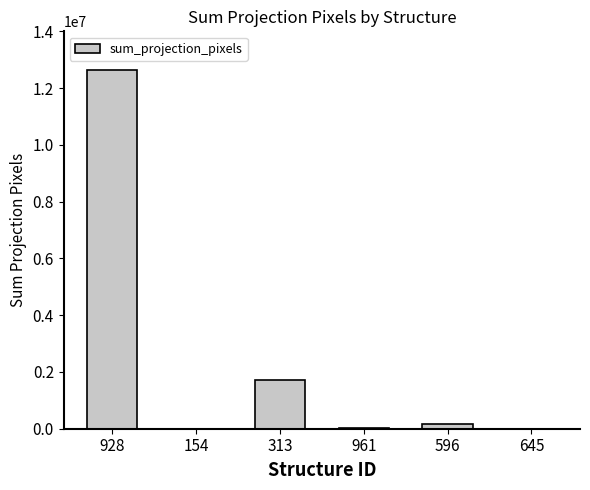

Does the chart contain stacked bars?

No